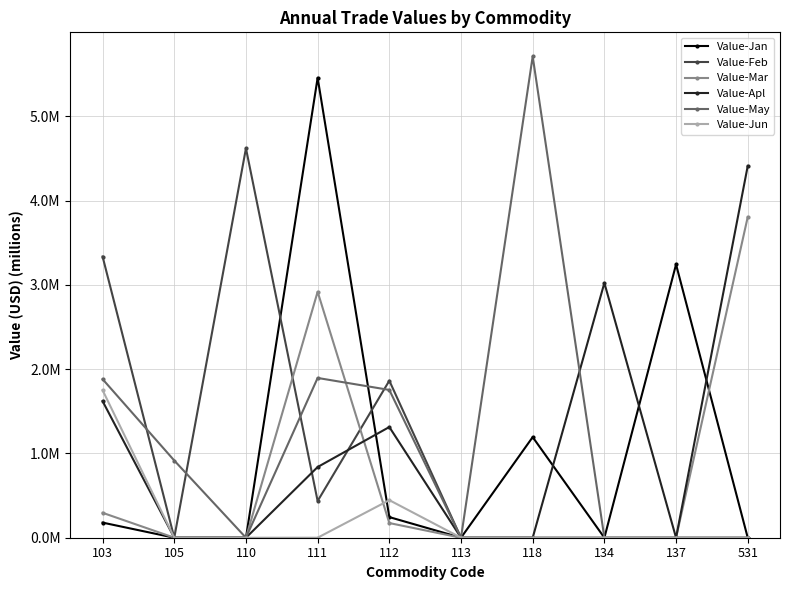

List the labels in order of Value-Jan value, smallest first.

105, 110, 113, 134, 531, 103, 112, 118, 137, 111